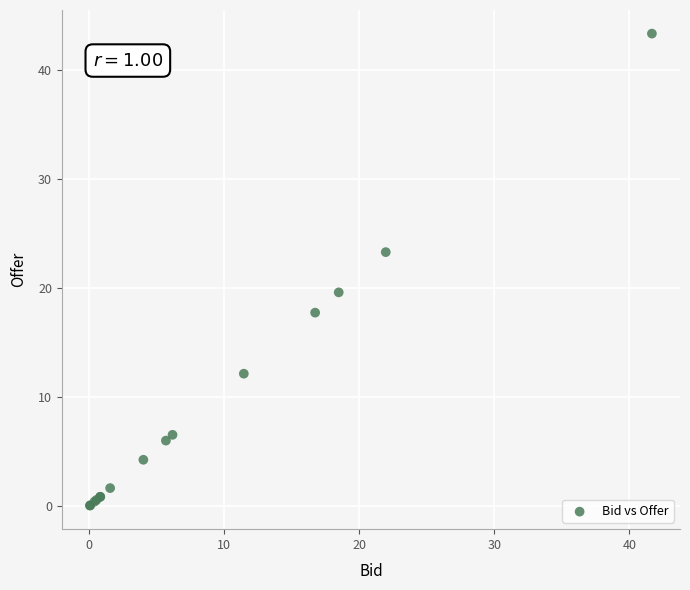

What Y value in the scatter plot is closest to 21?

19.6